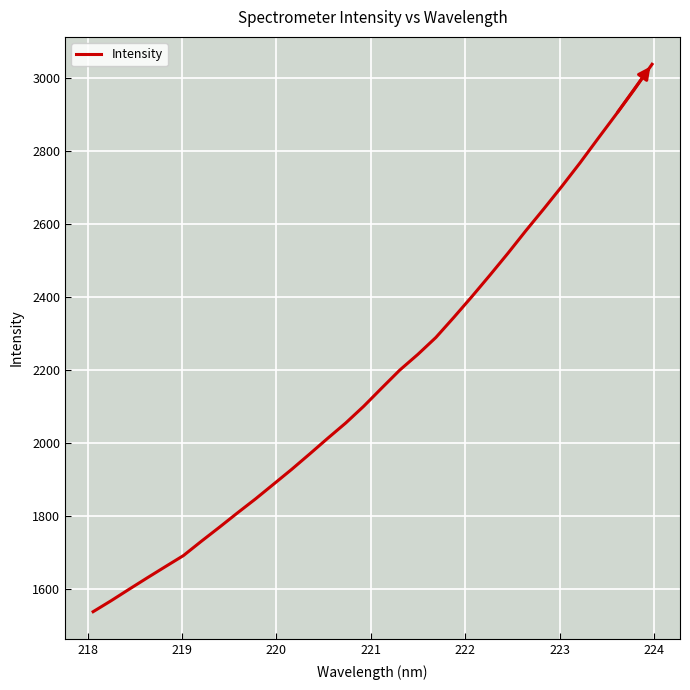

What is the maximum value shown in the chart?

3037.2